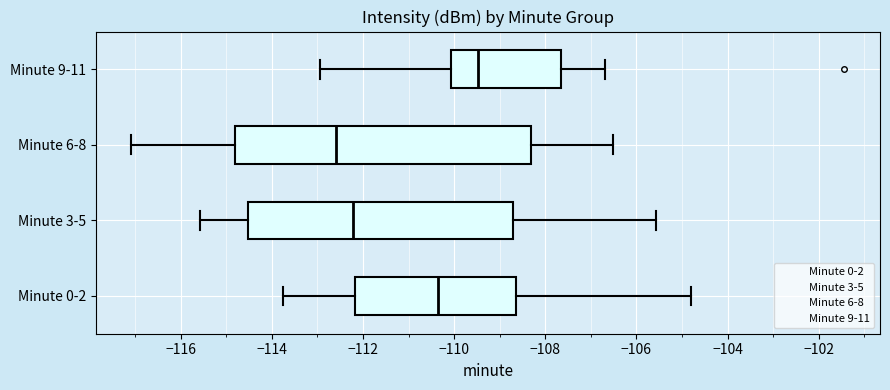

Which box has the furthest to the right median line?

Minute 9-11